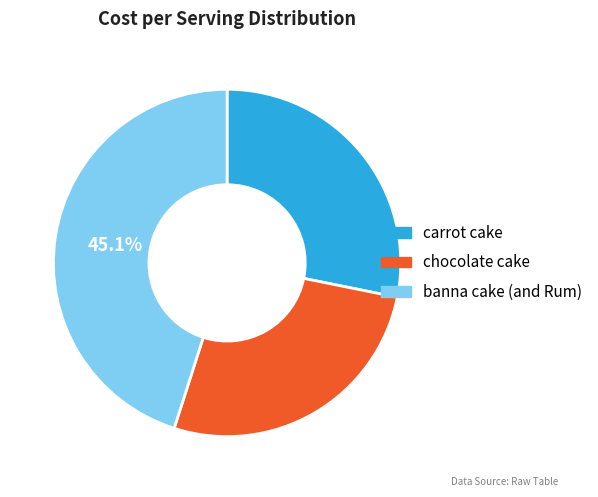

Count the number of slices in the pie.

3